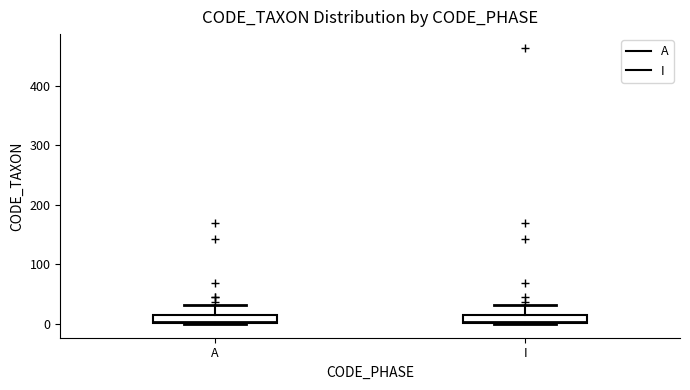

Where is the upper edge of the box for I on the y-axis? The values are not printed on the chart, so give them approximately, as read against the axis.

20